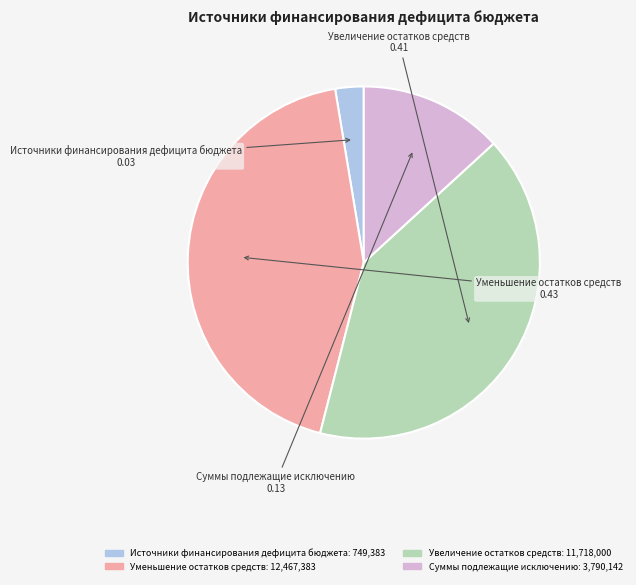

How many segments does this pie chart have?

4